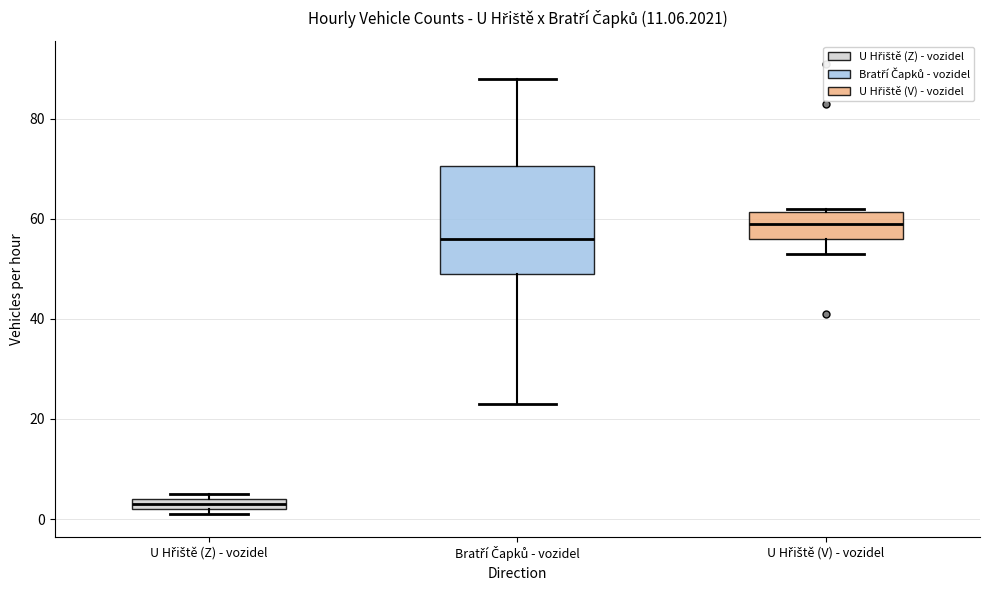

Where does the lower whisker of the box for U Hřiště (V) - vozidel end on the y-axis? The values are not printed on the chart, so give them approximately, as read against the axis.

54